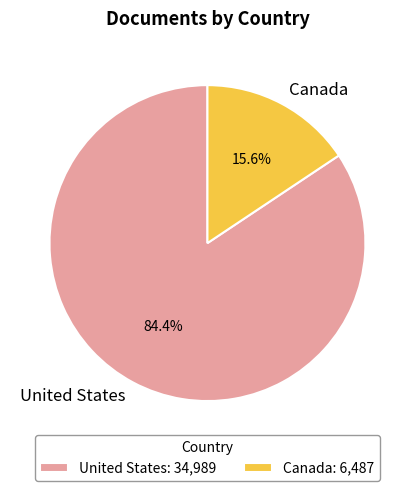

To the nearest percent, what percentage of the pie is Canada?

16%